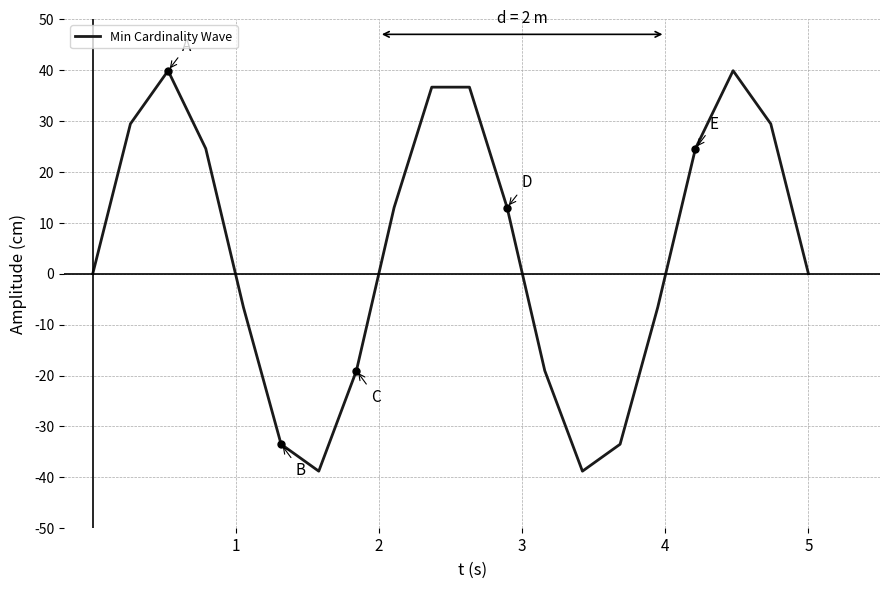

What is the greatest value displayed?

39.9